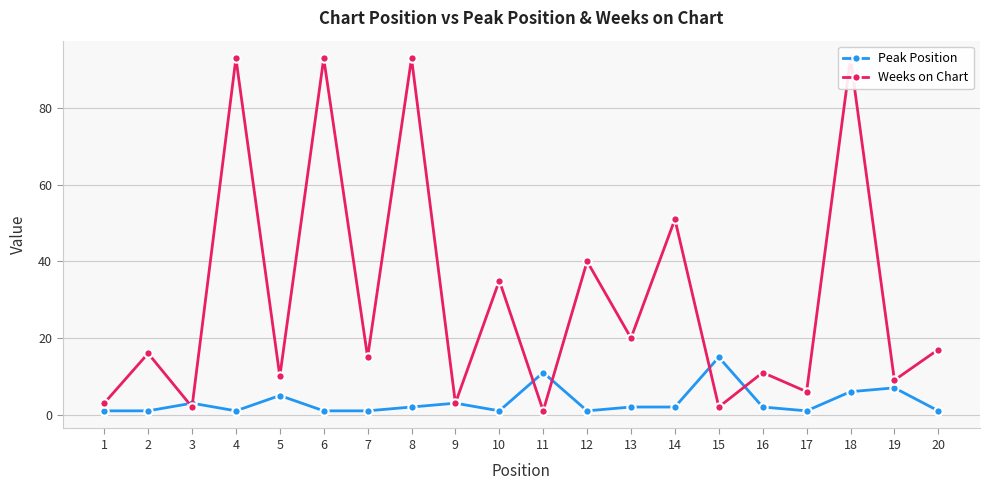

At which label does Weeks on Chart first exceed 16?

4